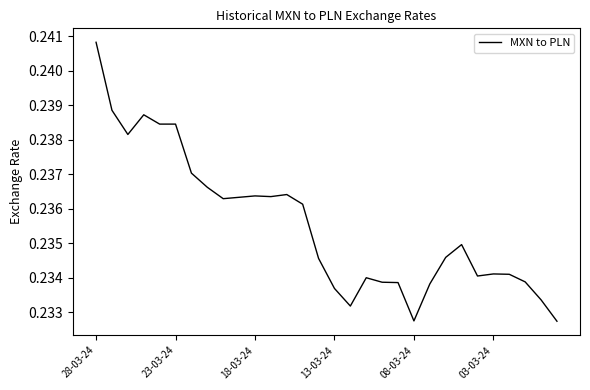

What is the maximum value shown in the chart?

0.2